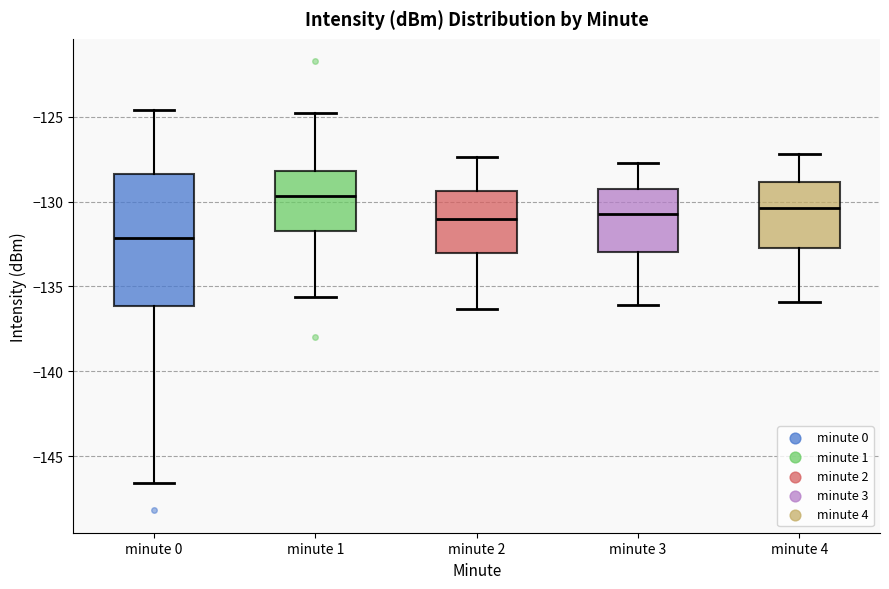

Where is the lower edge of the box for minute 2 on the y-axis? The values are not printed on the chart, so give them approximately, as read against the axis.

-133.0